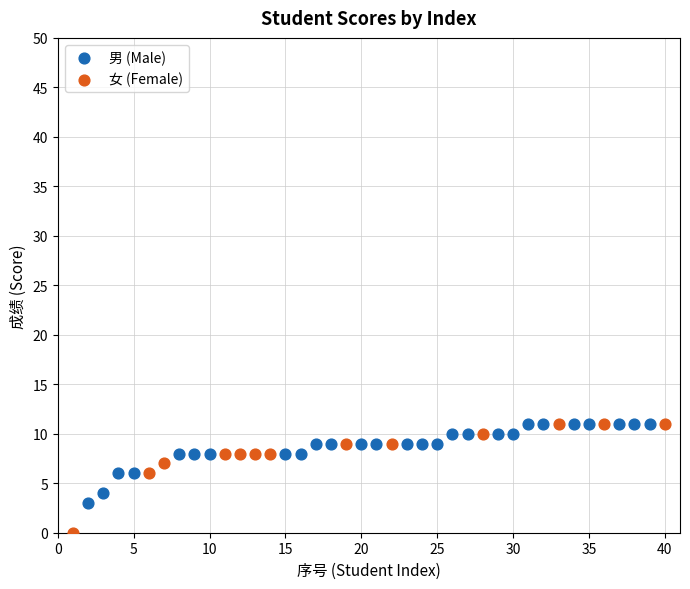

Which series has the largest Y range (max minus min)?

女 (Female)